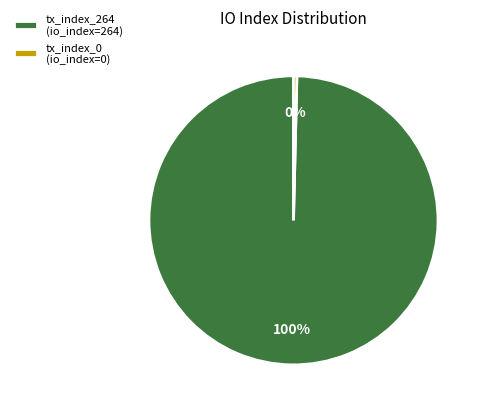

Is there a majority slice in this chart?

Yes